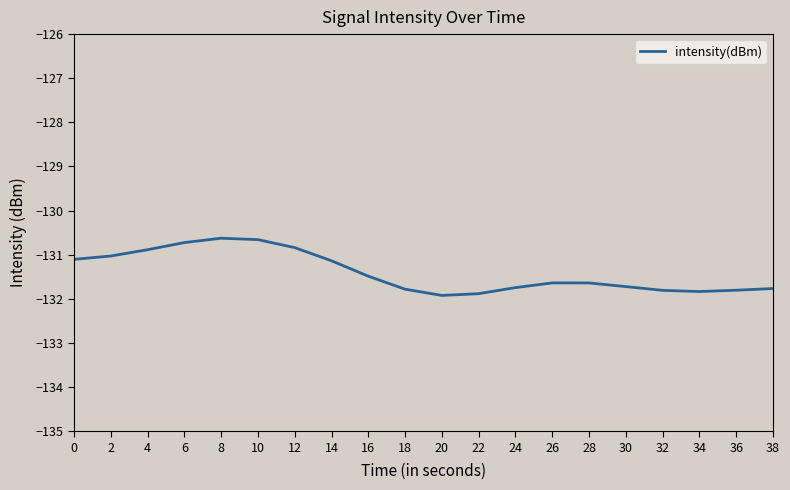

How many distinct data groups are displayed?

1